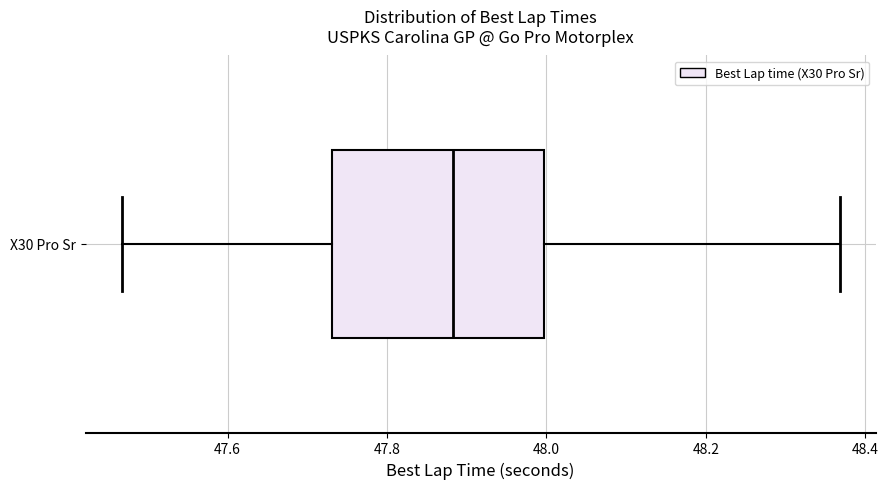

Read this box plot against the x-axis: the position of the median line, the range covered by the box, and the ends of both whiskers. The values are not printed on the chart, so give them approximately, as read against the axis.

median 47.88, box 47.74 to 48.00, whiskers 47.46 to 48.36